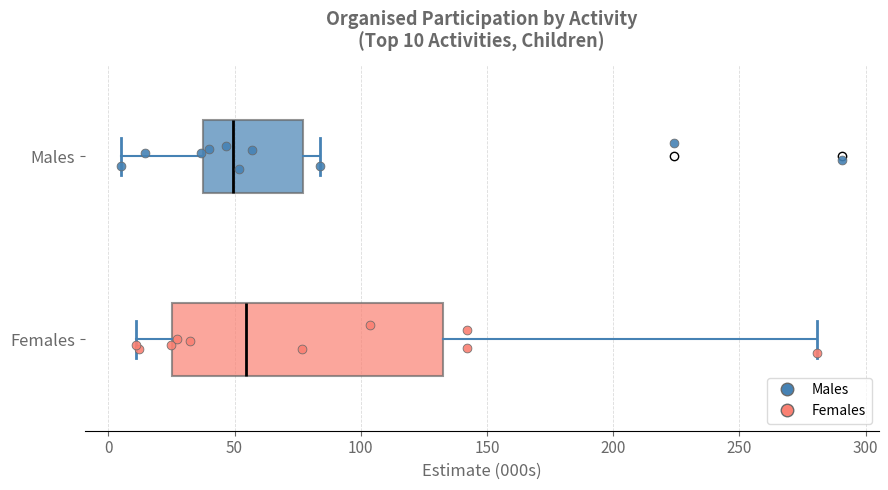

Which box is the widest, from its left edge to its right edge?

Females